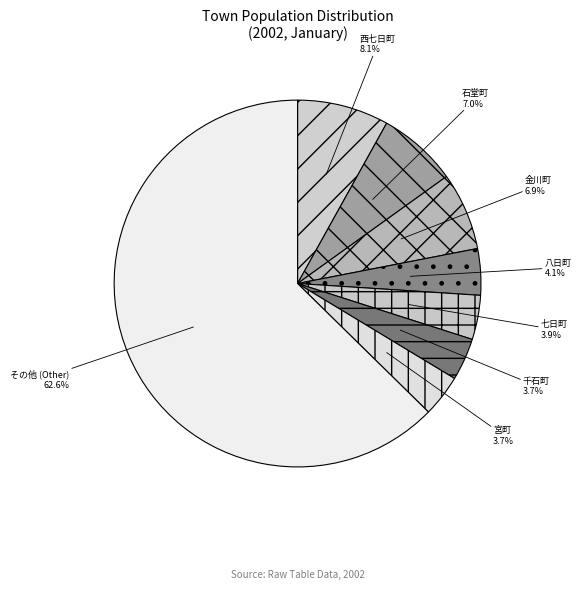

Which category has the biggest portion of the pie?

その他 (Other)